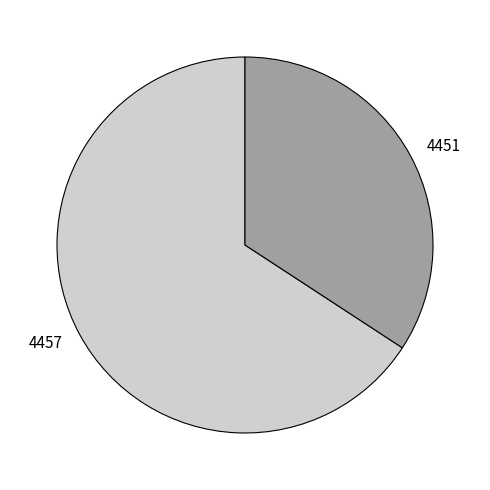

Is 4457 the majority of the pie?

Yes